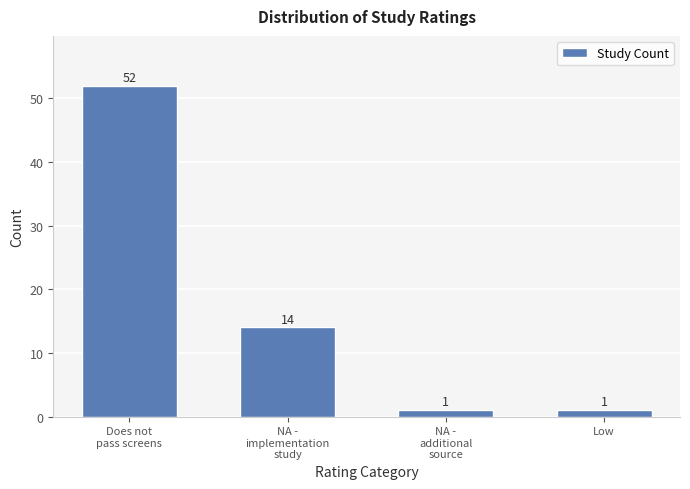

Reading left to right, transcribe all the data shown in this chart.

52	14	1	1